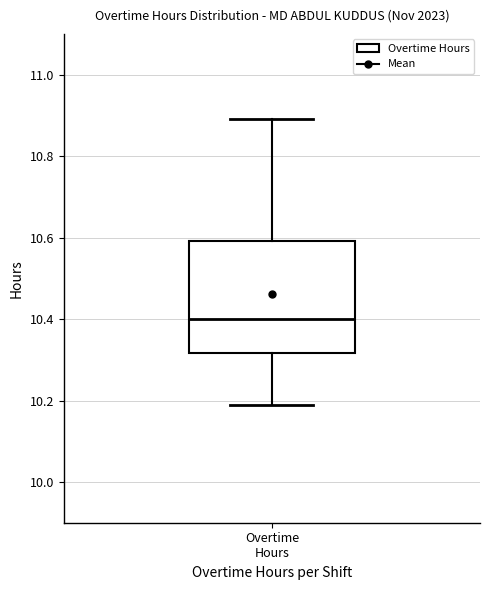

Where does the lower whisker of the box for Overtime Hours end on the y-axis? The values are not printed on the chart, so give them approximately, as read against the axis.

10.20